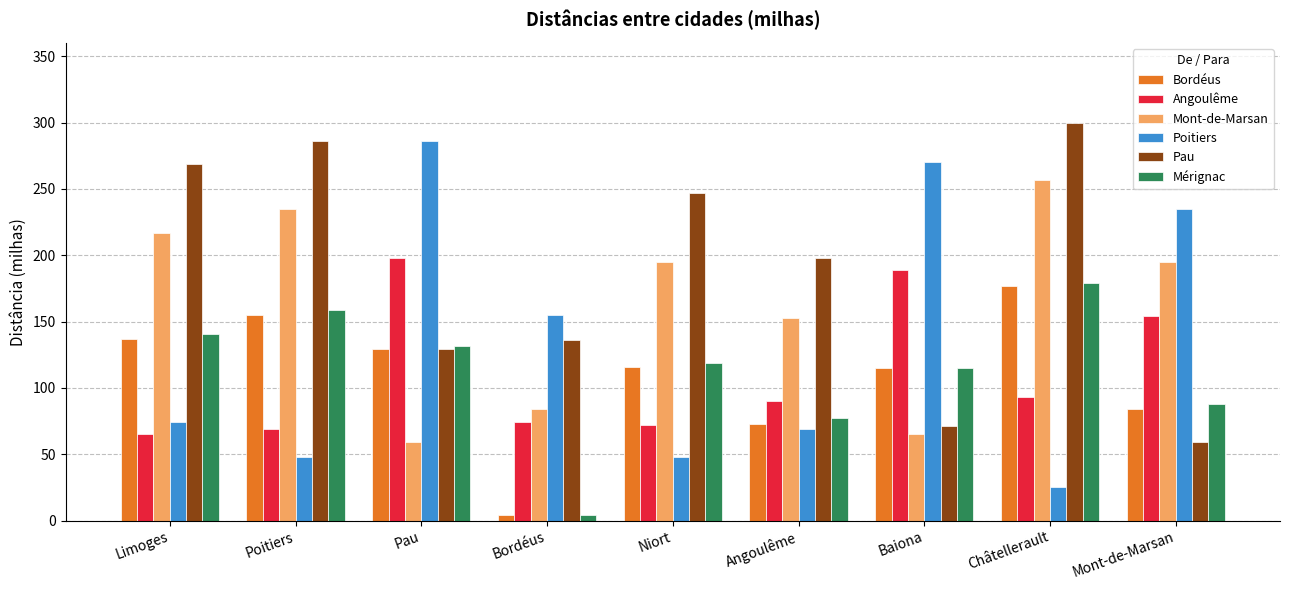

Are the bars horizontal?

No